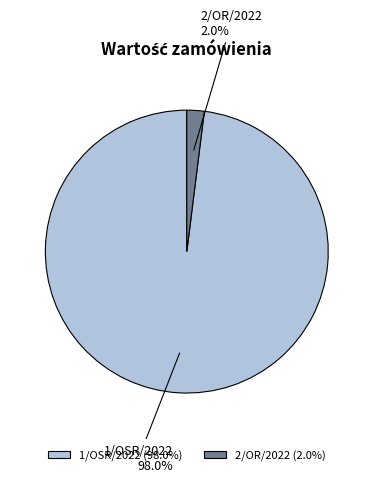

Is there any slice that represents more than half of the pie?

Yes